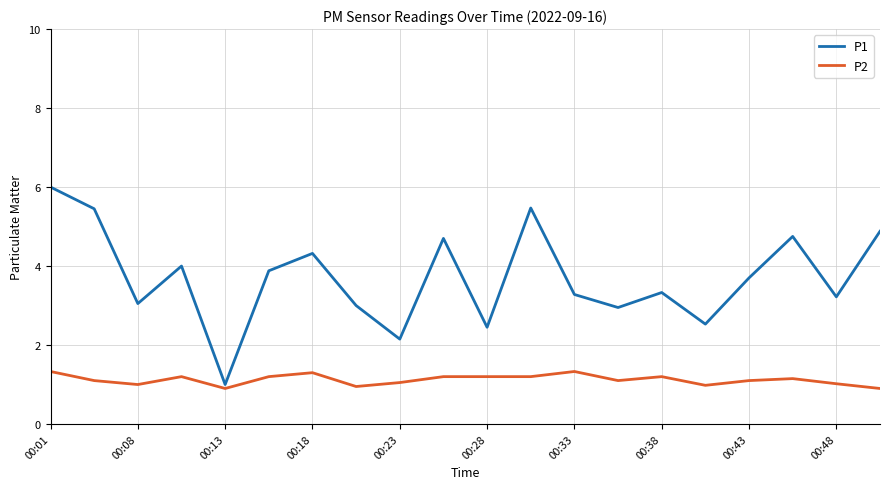

What is the minimum value shown in the chart?

0.9